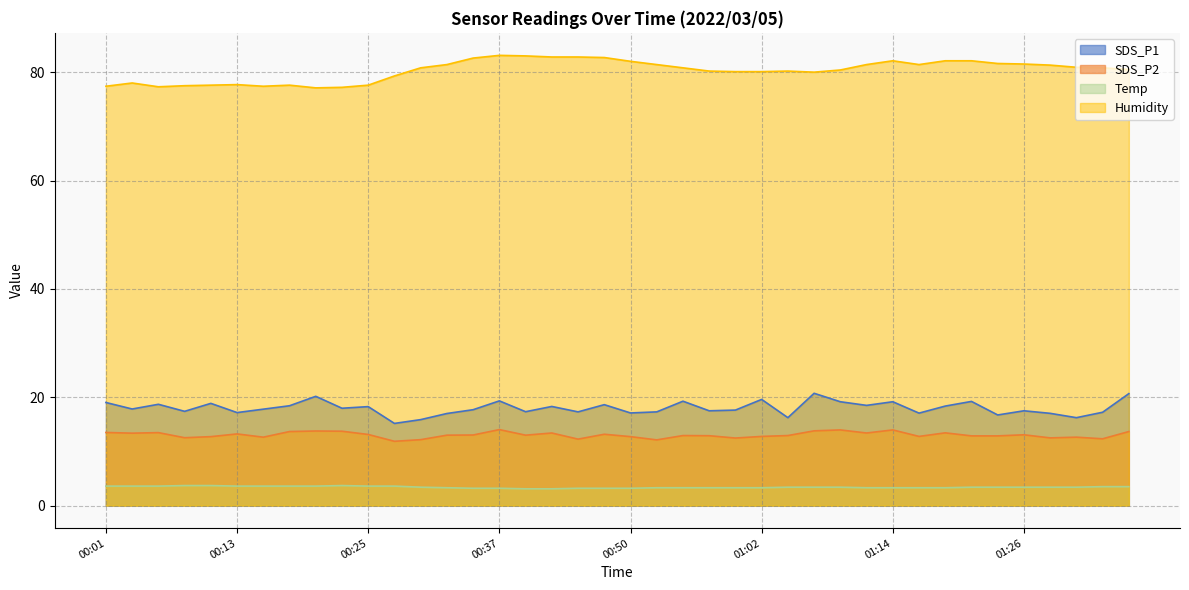

Reading left to right, extract all data points from this chart.

SDS_P1: 00:01=19.0	00:03=17.8	00:06=18.7	00:08=17.4	00:11=18.9	00:13=17.2	00:15=17.8	00:18=18.4	00:20=20.2	00:23=18.0	00:25=18.3	00:28=15.2	00:30=15.9	00:33=17.0	00:35=17.7	00:37=19.3	00:40=17.3	00:42=18.3	00:45=17.3	00:47=18.6	00:50=17.1	00:52=17.3	00:54=19.3	00:57=17.5	00:59=17.6	01:02=19.6	01:04=16.2	01:07=20.7	01:09=19.2	01:11=18.5	01:14=19.2	01:16=17.1	01:19=18.4	01:21=19.2	01:24=16.7	01:26=17.5	01:28=17.0	01:31=16.2	01:33=17.2	01:36=20.7
SDS_P2: 00:01=13.5	00:03=13.4	00:06=13.5	00:08=12.5	00:11=12.7	00:13=13.2	00:15=12.6	00:18=13.7	00:20=13.8	00:23=13.7	00:25=13.1	00:28=11.9	00:30=12.2	00:33=13.0	00:35=13.0	00:37=14.0	00:40=13.0	00:42=13.4	00:45=12.3	00:47=13.2	00:50=12.7	00:52=12.1	00:54=12.9	00:57=12.9	00:59=12.5	01:02=12.8	01:04=12.9	01:07=13.8	01:09=14.0	01:11=13.4	01:14=14.0	01:16=12.8	01:19=13.4	01:21=12.9	01:24=12.9	01:26=13.1	01:28=12.5	01:31=12.6	01:33=12.3	01:36=13.7
Temp: 00:01=3.6	00:03=3.6	00:06=3.6	00:08=3.7	00:11=3.7	00:13=3.6	00:15=3.6	00:18=3.6	00:20=3.6	00:23=3.7	00:25=3.6	00:28=3.6	00:30=3.4	00:33=3.3	00:35=3.2	00:37=3.2	00:40=3.1	00:42=3.1	00:45=3.2	00:47=3.2	00:50=3.2	00:52=3.3	00:54=3.3	00:57=3.3	00:59=3.3	01:02=3.3	01:04=3.4	01:07=3.4	01:09=3.4	01:11=3.3	01:14=3.3	01:16=3.3	01:19=3.3	01:21=3.4	01:24=3.4	01:26=3.4	01:28=3.4	01:31=3.4	01:33=3.5	01:36=3.5
Humidity: 00:01=77.4	00:03=78.0	00:06=77.3	00:08=77.5	00:11=77.6	00:13=77.7	00:15=77.4	00:18=77.6	00:20=77.1	00:23=77.2	00:25=77.6	00:28=79.3	00:30=80.8	00:33=81.4	00:35=82.6	00:37=83.1	00:40=83.0	00:42=82.8	00:45=82.8	00:47=82.7	00:50=82.0	00:52=81.4	00:54=80.8	00:57=80.2	00:59=80.1	01:02=80.1	01:04=80.2	01:07=80.0	01:09=80.4	01:11=81.4	01:14=82.1	01:16=81.4	01:19=82.1	01:21=82.1	01:24=81.6	01:26=81.5	01:28=81.3	01:31=80.9	01:33=80.8	01:36=80.5